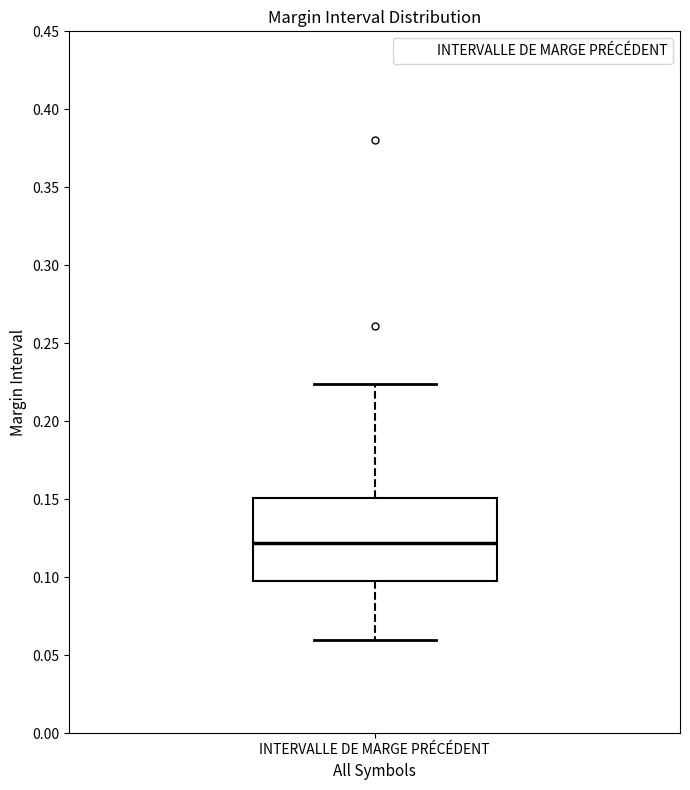

Read this box plot against the y-axis: the position of the median line, the range covered by the box, and the ends of both whiskers. The values are not printed on the chart, so give them approximately, as read against the axis.

median 0.120, box 0.100 to 0.150, whiskers 0.060 to 0.225